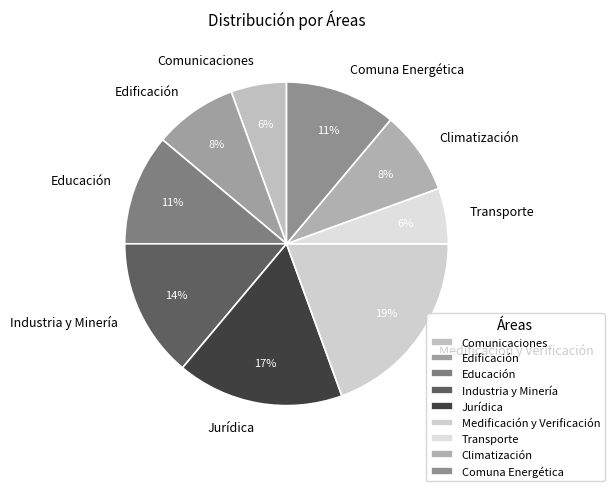

Which category has the biggest portion of the pie?

Medificación y Verificación